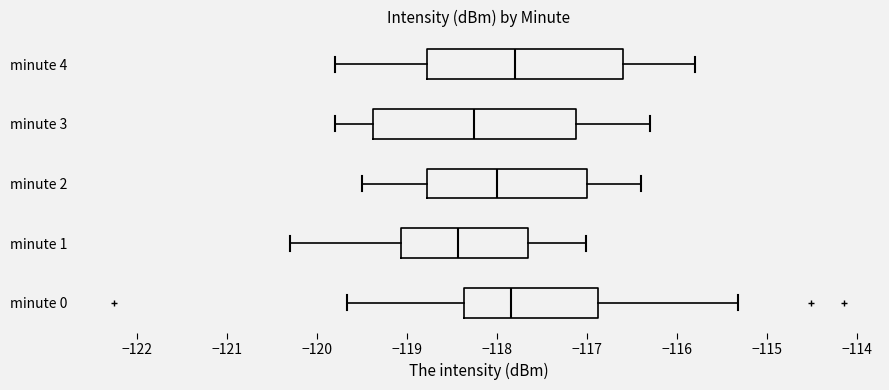

Where is the right edge of the box for minute 0 on the x-axis? The values are not printed on the chart, so give them approximately, as read against the axis.

-116.9